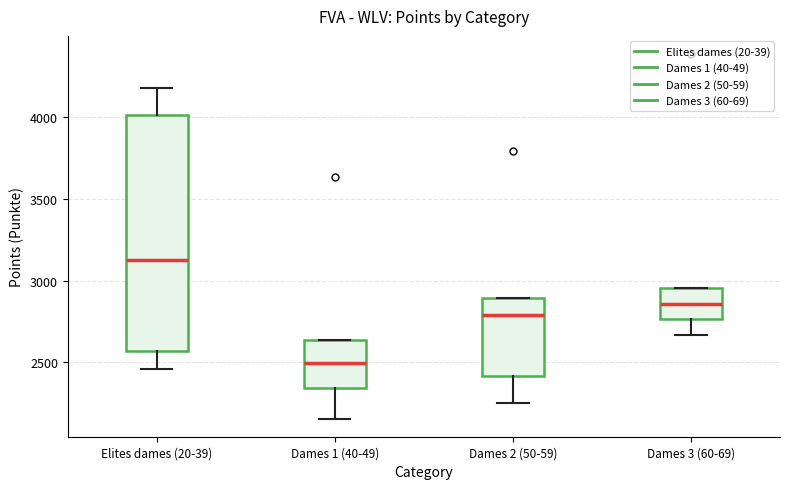

Reading left to right, transcribe this box plot: for each box, give where its median line is, the range the box spans, and where its two whiskers end, as read against the y-axis. The values are not printed on the chart, so give them approximately, as read against the axis.

Elites dames (20-39): median 3150, box 2550 to 4000, whiskers 2450 to 4200
Dames 1 (40-49): median 2500, box 2350 to 2650, whiskers 2150 to 2650
Dames 2 (50-59): median 2800, box 2400 to 2900, whiskers 2250 to 2900
Dames 3 (60-69): median 2850, box 2750 to 2950, whiskers 2650 to 2950